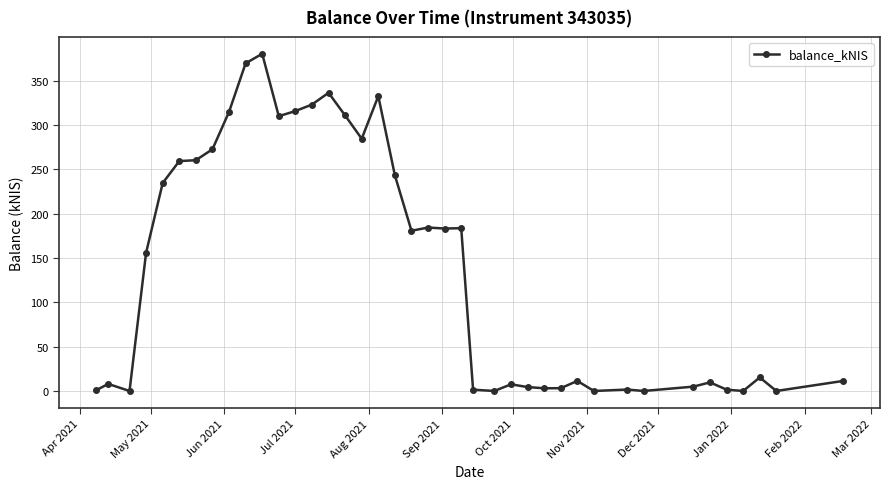

True or false: the data has more than 1 interior local peaks.

True